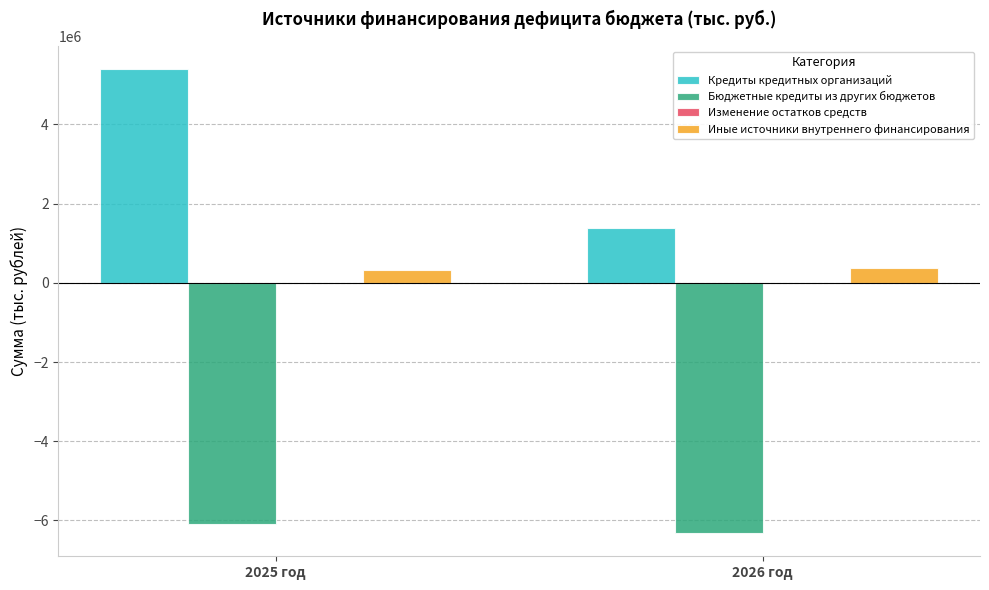

Reading left to right, transcribe all the data shown in this chart.

Кредиты кредитных организаций: 5393221.2	1390383.5
Бюджетные кредиты из других бюджетов: -6081442.2	-6318641.1
Иные источники внутреннего финансирования: 322709.0	378257.6